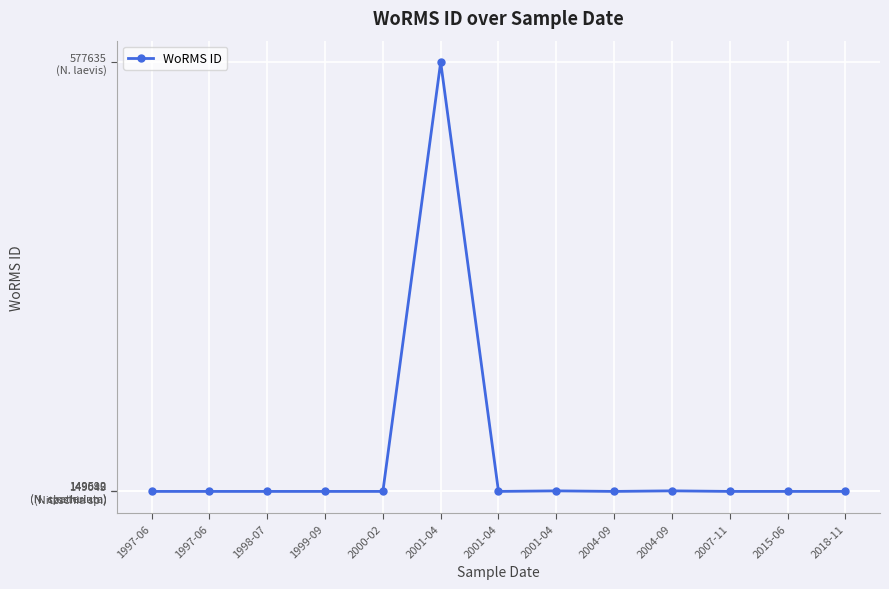

Which label corresponds to the largest value in the chart?

2001-04